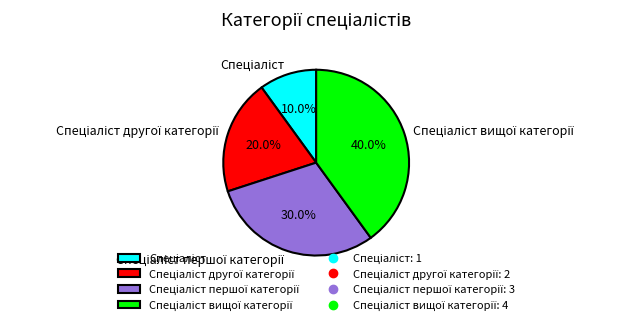

Does any single category account for the majority?

No